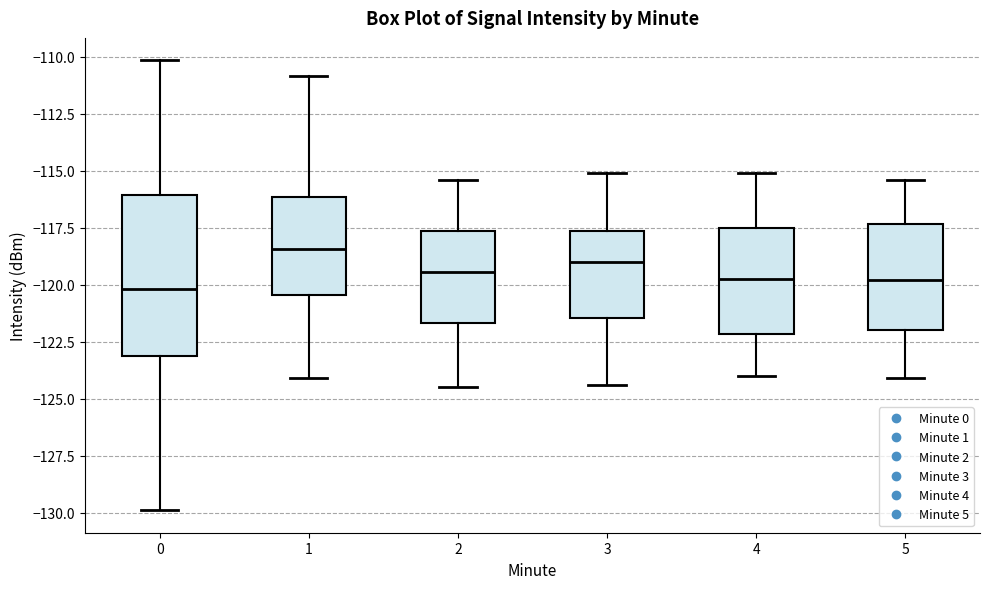

Where is the upper edge of the box at x = 3 on the y-axis? The values are not printed on the chart, so give them approximately, as read against the axis.

-117.5